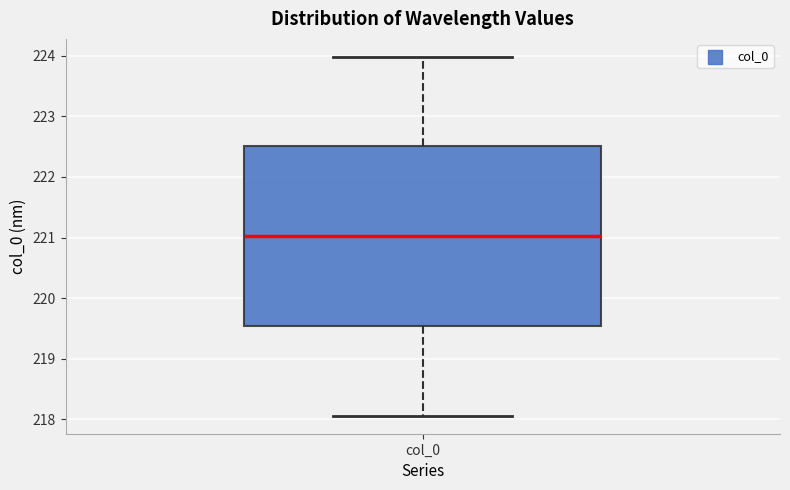

Transcribe this box plot: give where the median line is, the range the box spans, and where the two whiskers end, as read against the y-axis. The values are not printed on the chart, so give them approximately, as read against the axis.

median 221.0, box 219.5 to 222.5, whiskers 218.1 to 224.0